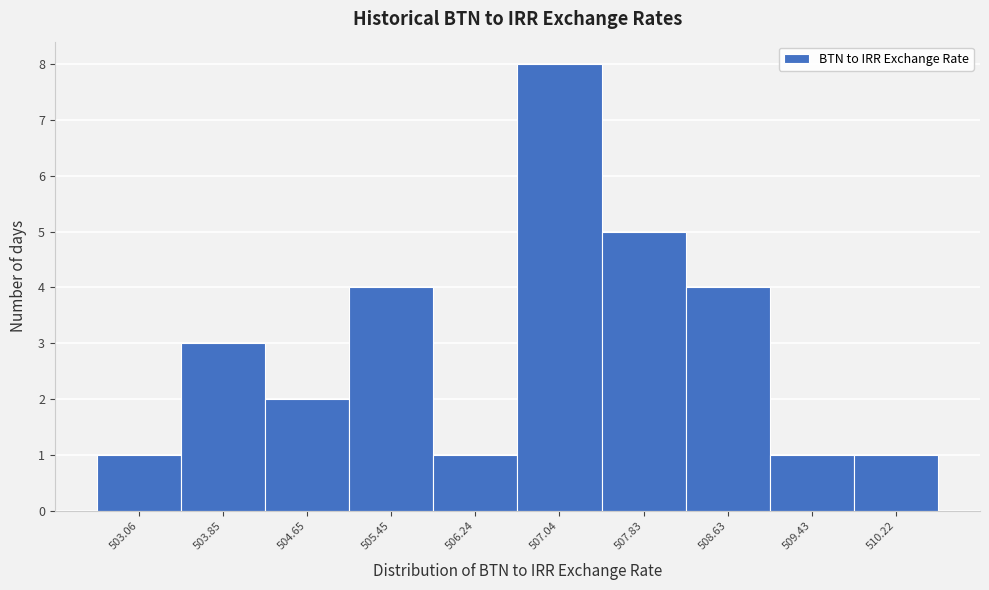

Which range on the x-axis has the tallest bar?

506.6 to 507.4